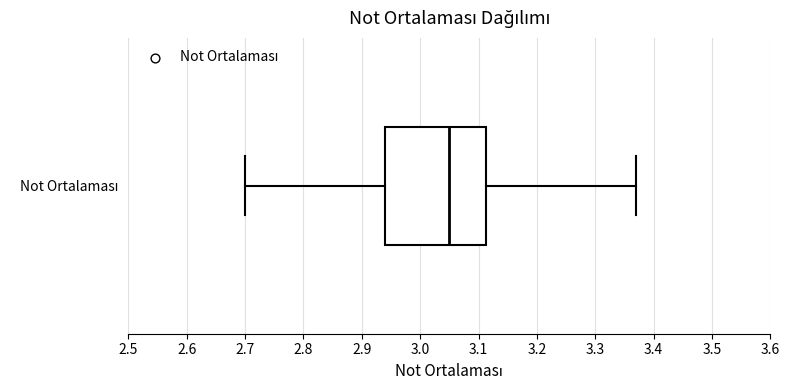

Read this box plot against the x-axis: the position of the median line, the range covered by the box, and the ends of both whiskers. The values are not printed on the chart, so give them approximately, as read against the axis.

median 3.05, box 2.94 to 3.11, whiskers 2.70 to 3.37